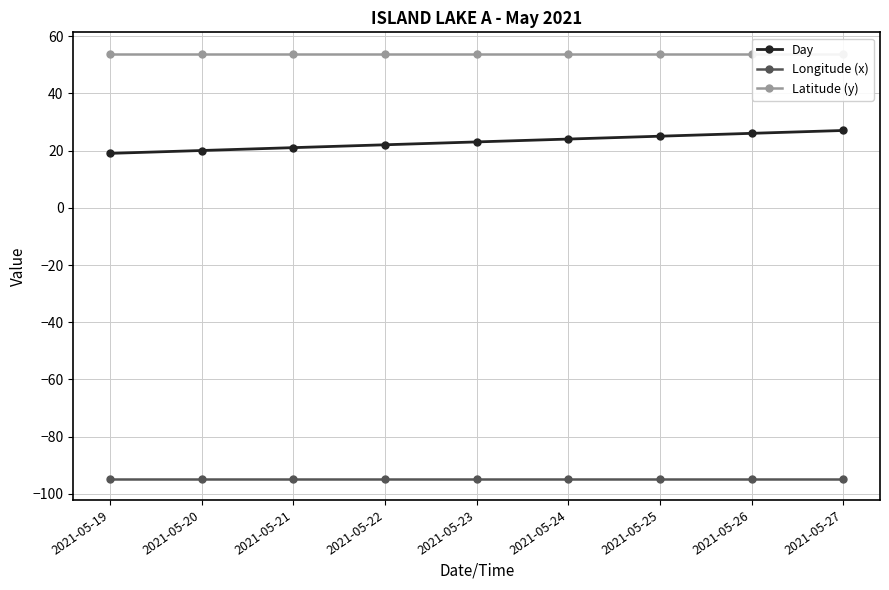

True or false: Longitude (x) and Latitude (y) intersect in this chart.

False